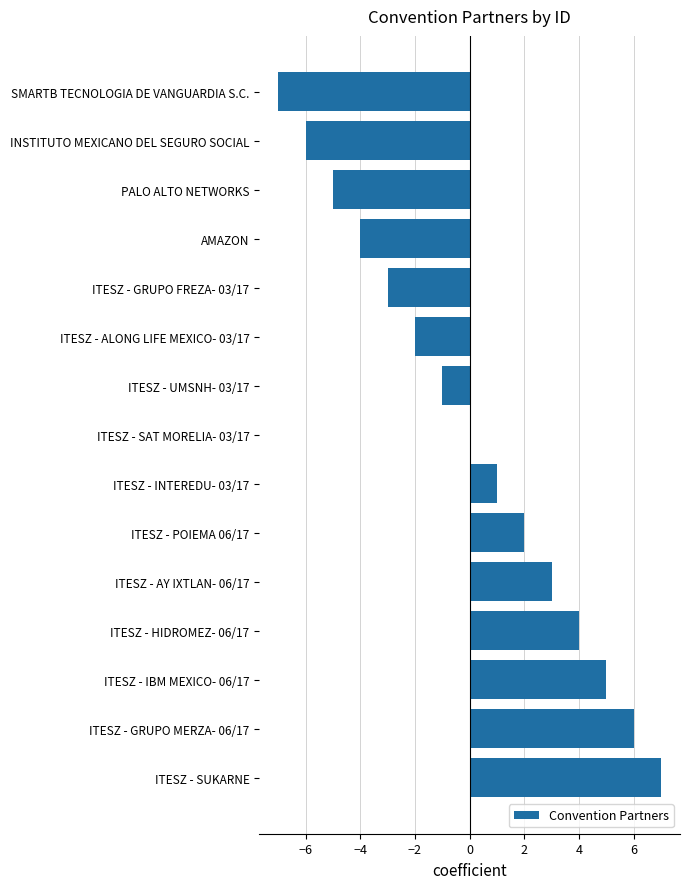

How many data points does each series have?

15